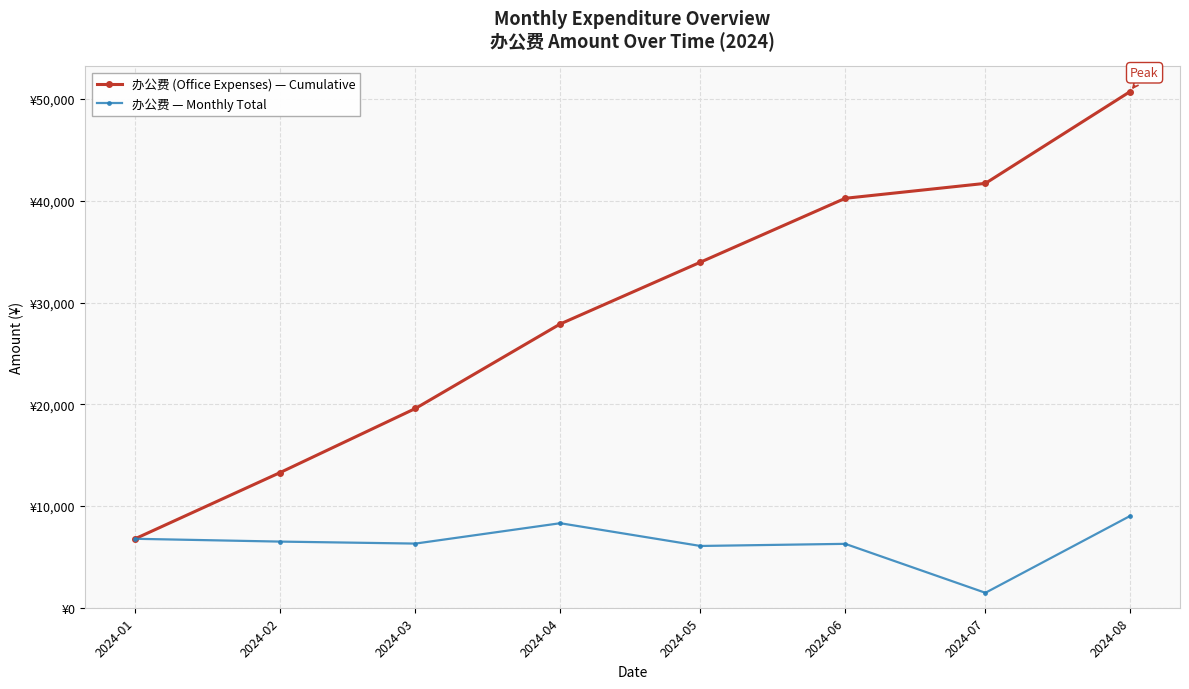

What are all the series names shown in the legend?

办公费 (Office Expenses) — Cumulative, 办公费 — Monthly Total